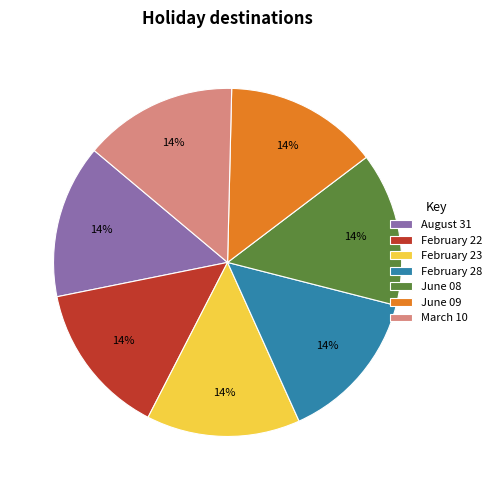

Approximately how many times larger is the value at February 23 compared to August 31?

1.0